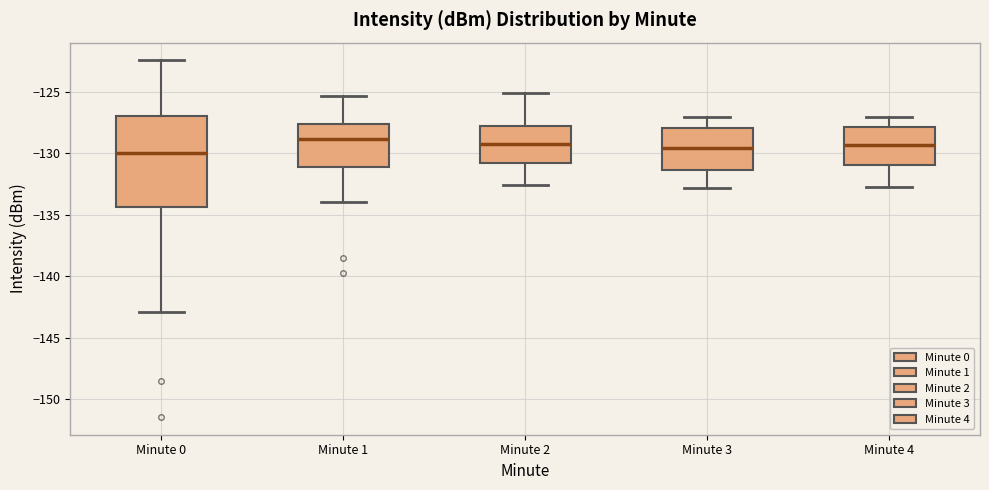

Reading left to right, transcribe this box plot: for each box, give where its median line is, the range the box spans, and where its two whiskers end, as read against the y-axis. The values are not printed on the chart, so give them approximately, as read against the axis.

Minute 0: median -130.0, box -134.5 to -127.0, whiskers -143.0 to -122.5
Minute 1: median -129.0, box -131.0 to -127.5, whiskers -134.0 to -125.5
Minute 2: median -129.0, box -131.0 to -127.5, whiskers -132.5 to -125.0
Minute 3: median -129.5, box -131.5 to -128.0, whiskers -133.0 to -127.0
Minute 4: median -129.5, box -131.0 to -128.0, whiskers -132.5 to -127.0